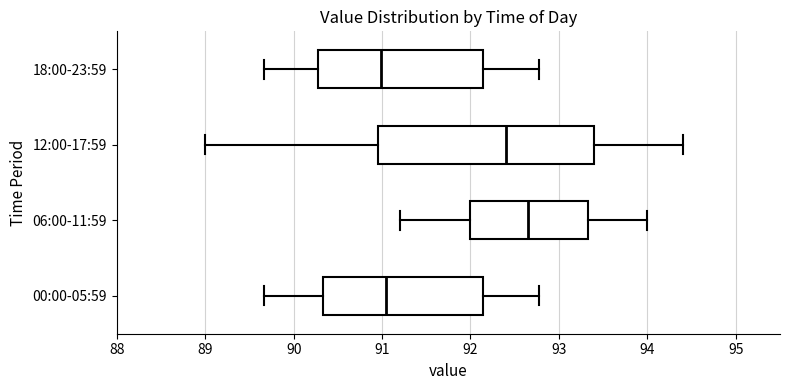

Reading bottom to top, transcribe this box plot: for each box, give where its median line is, the range the box spans, and where its two whiskers end, as read against the x-axis. The values are not printed on the chart, so give them approximately, as read against the axis.

00:00-05:59: median 91.0, box 90.3 to 92.1, whiskers 89.7 to 92.8
06:00-11:59: median 92.7, box 92.0 to 93.3, whiskers 91.2 to 94.0
12:00-17:59: median 92.4, box 91.0 to 93.4, whiskers 89.0 to 94.4
18:00-23:59: median 91.0, box 90.3 to 92.1, whiskers 89.7 to 92.8